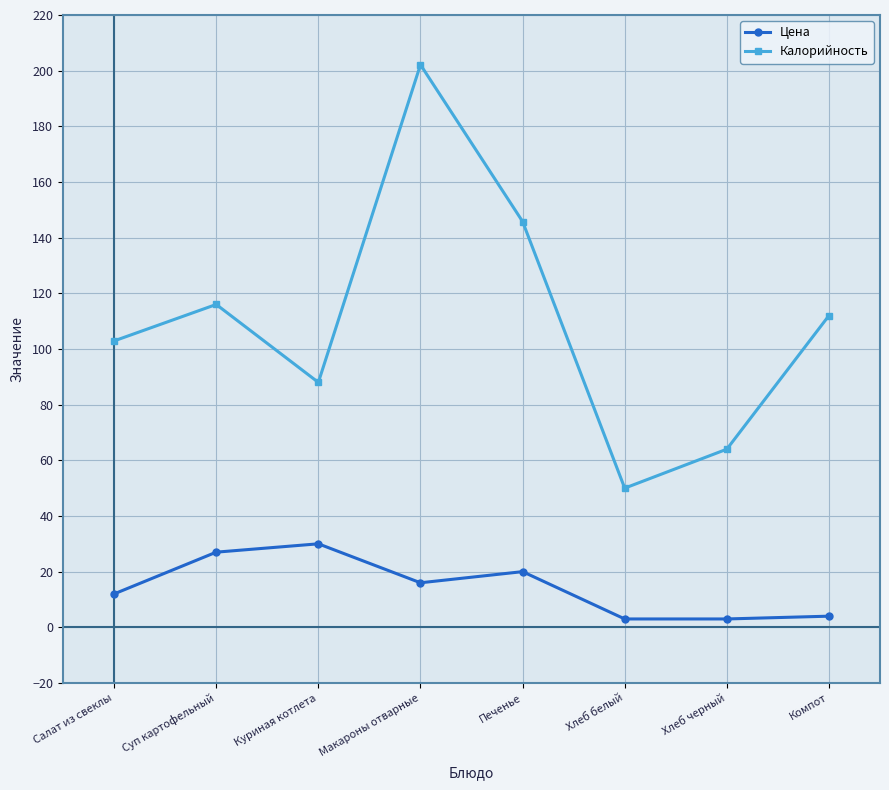

True or false: Калорийность has a value of 131.4 at Макароны отварные.

False